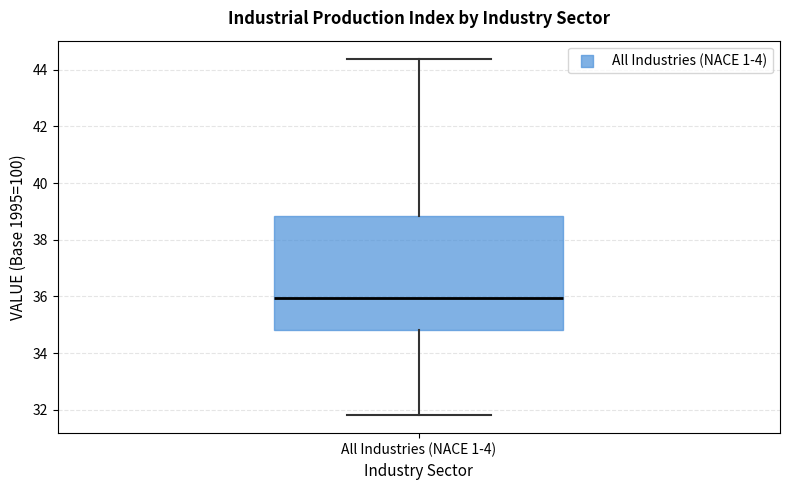

Where is the lower edge of the box for All Industries (NACE 1-4) on the y-axis? The values are not printed on the chart, so give them approximately, as read against the axis.

34.8